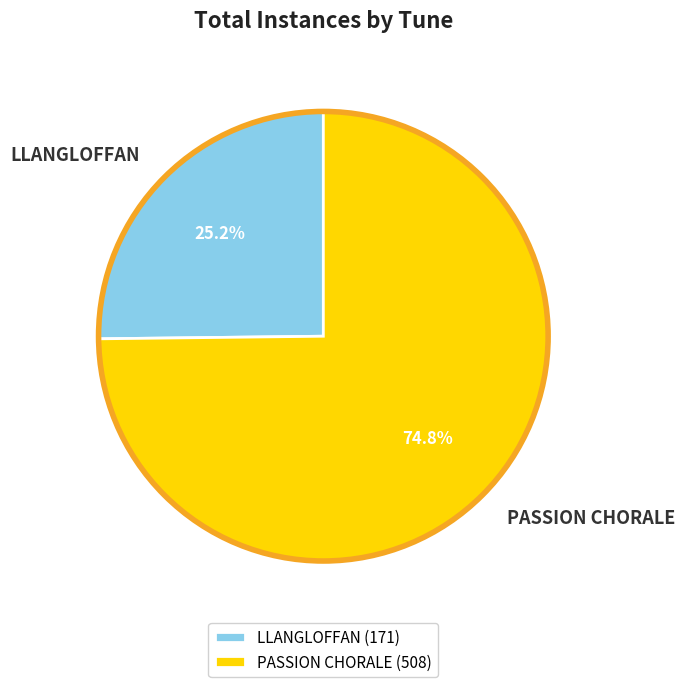

Which has a higher value, LLANGLOFFAN or PASSION CHORALE?

PASSION CHORALE